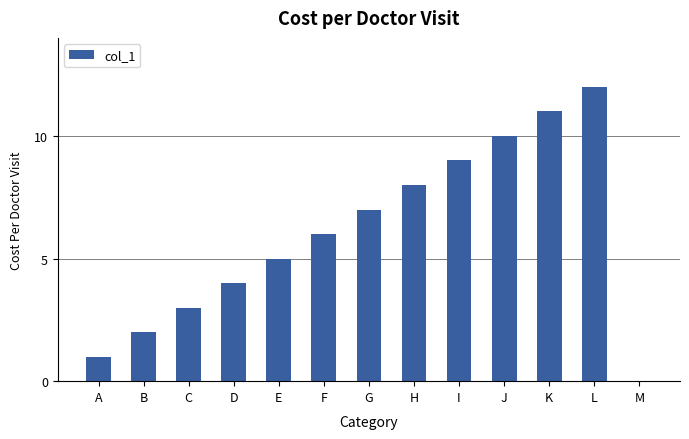

Which has a higher value, G or I?

I